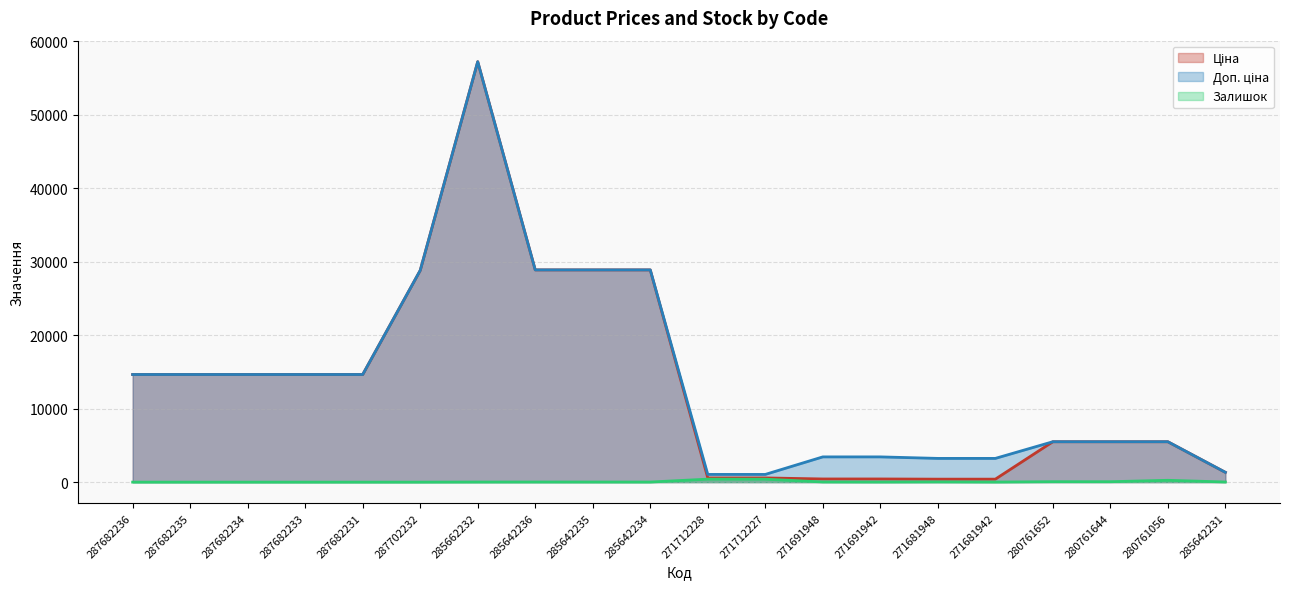

The Доп. ціна series shows 1048.0 at 271712227. True or false?

True